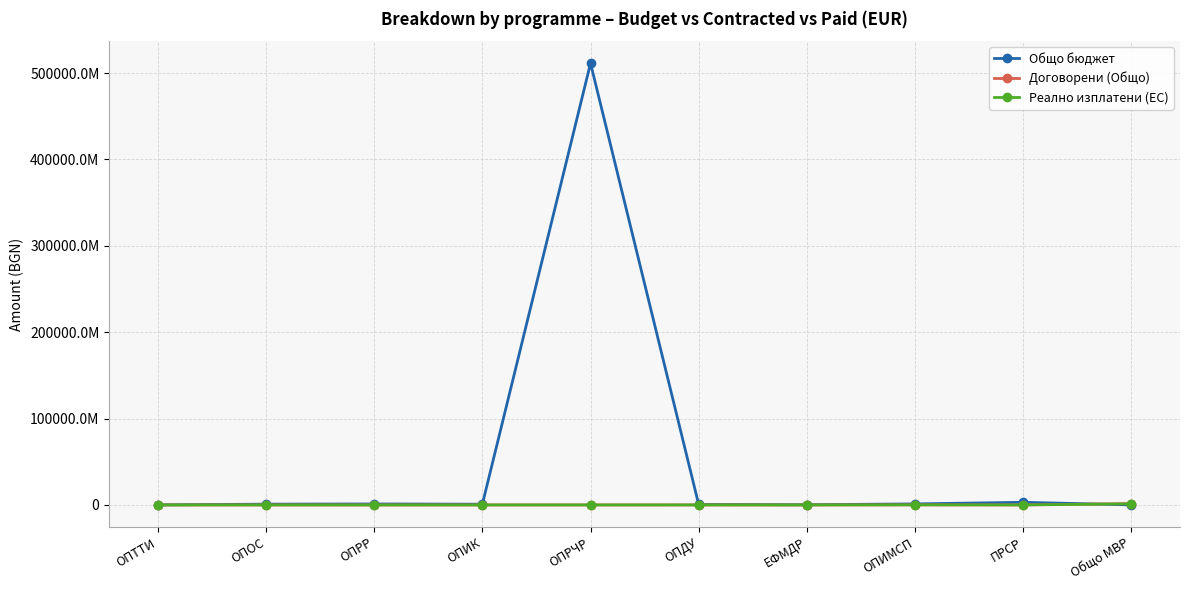

What is the difference between the maximum and minimum values in the Договорени (Общо) series?

1567643495.2